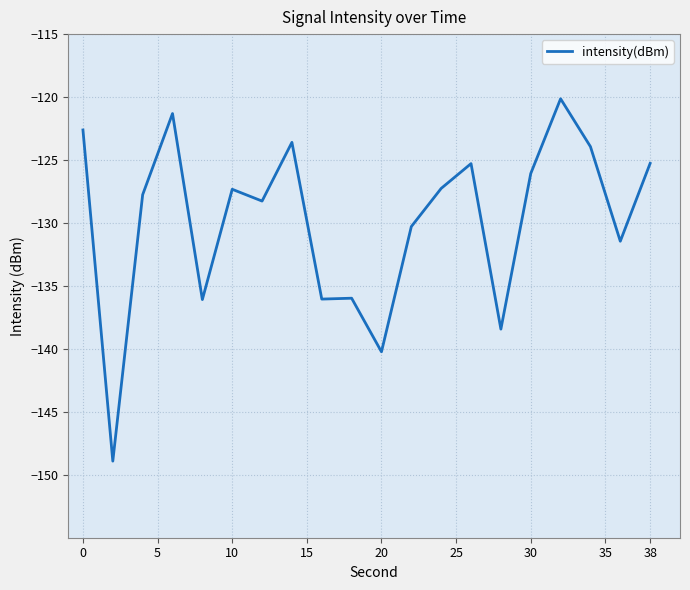

What is the maximum value shown in the chart?

-120.1